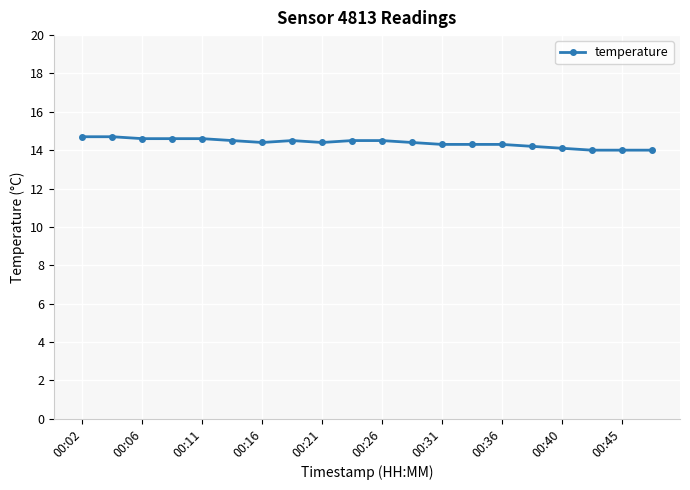

What is the difference between the maximum and minimum values?

0.7